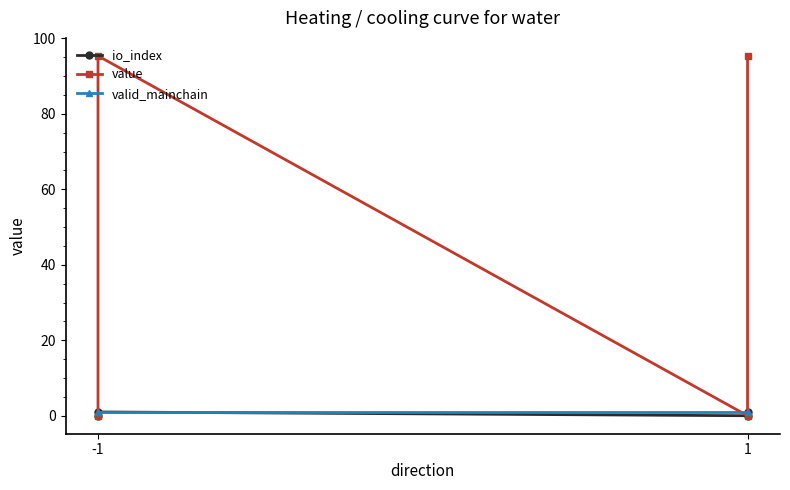

What is the sum of all value values?

190.7